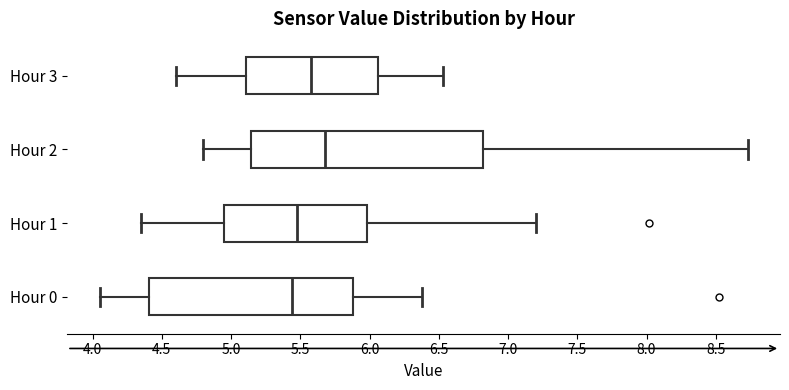

Comparing the boxes themselves (not the whiskers), which one is the widest?

Hour 2